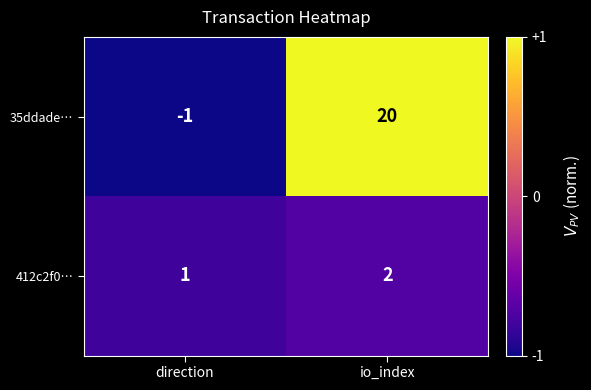

What is the approximate value of 35ddade… at io_index, to the nearest 10?

20